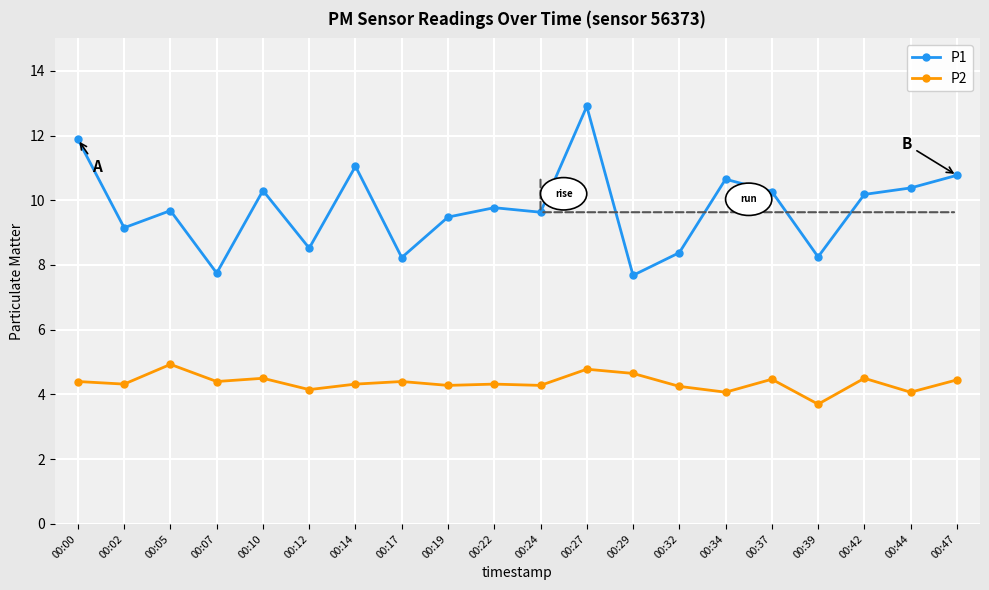

True or false: P2 and P1 intersect in this chart.

False